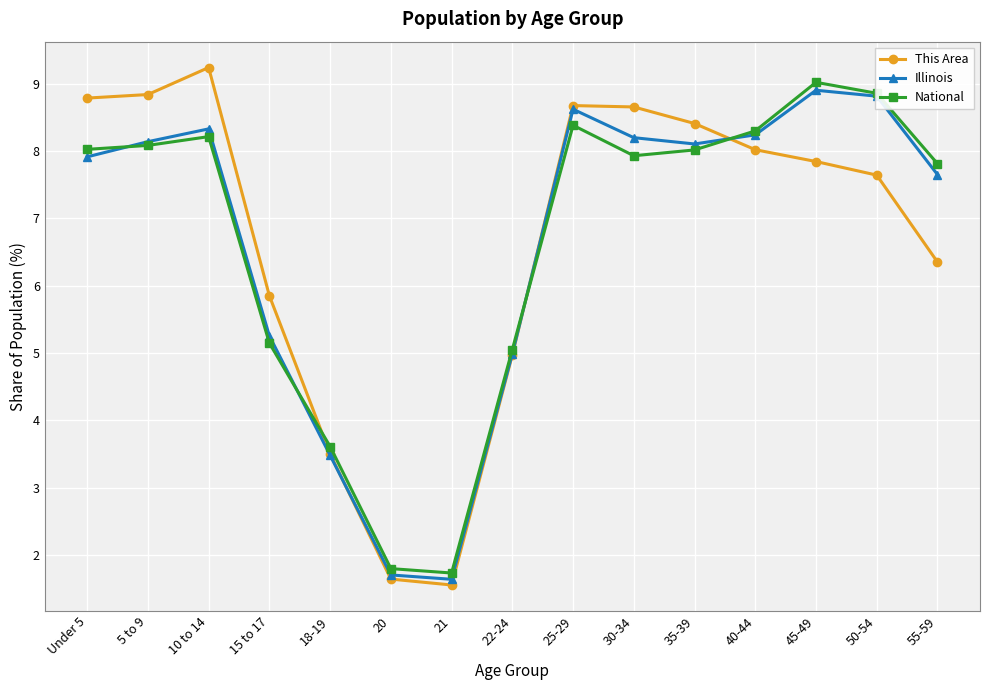

Reading left to right, extract all data points from this chart.

This Area: 8.8	8.8	9.2	5.9	3.5	1.6	1.6	5.0	8.7	8.7	8.4	8.0	7.8	7.6	6.4
Illinois: 7.9	8.1	8.3	5.3	3.5	1.7	1.6	5.0	8.6	8.2	8.1	8.2	8.9	8.8	7.7
National: 8.0	8.1	8.2	5.1	3.6	1.8	1.7	5.1	8.4	7.9	8.0	8.3	9.0	8.9	7.8